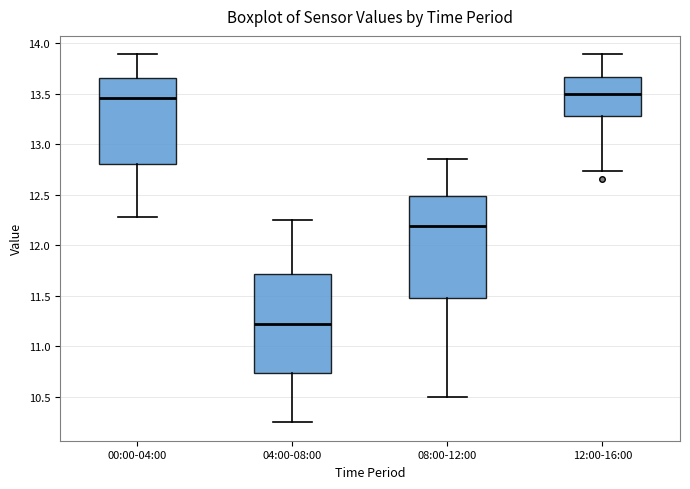

Where does the median line of the box for 12:00-16:00 sit on the y-axis? The values are not printed on the chart, so give them approximately, as read against the axis.

13.50